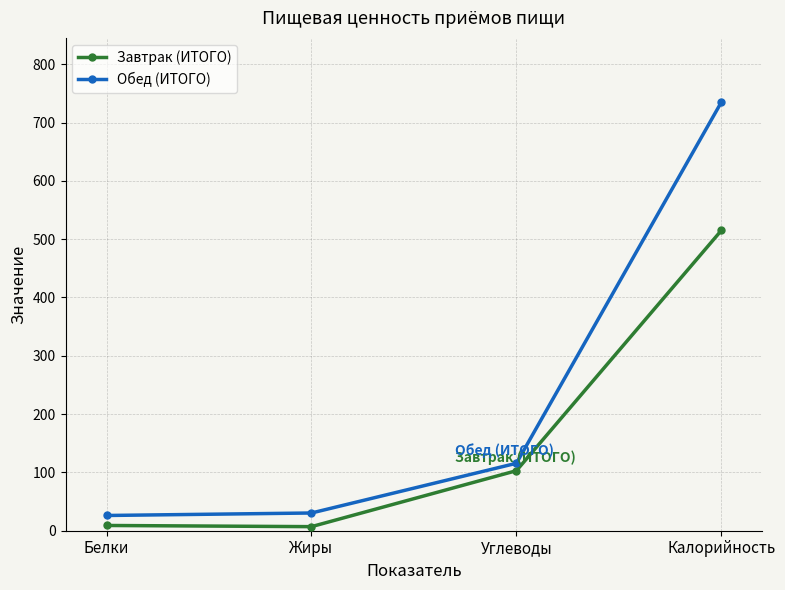

True or false: Обед (ИТОГО) and Завтрак (ИТОГО) cross at least once.

False